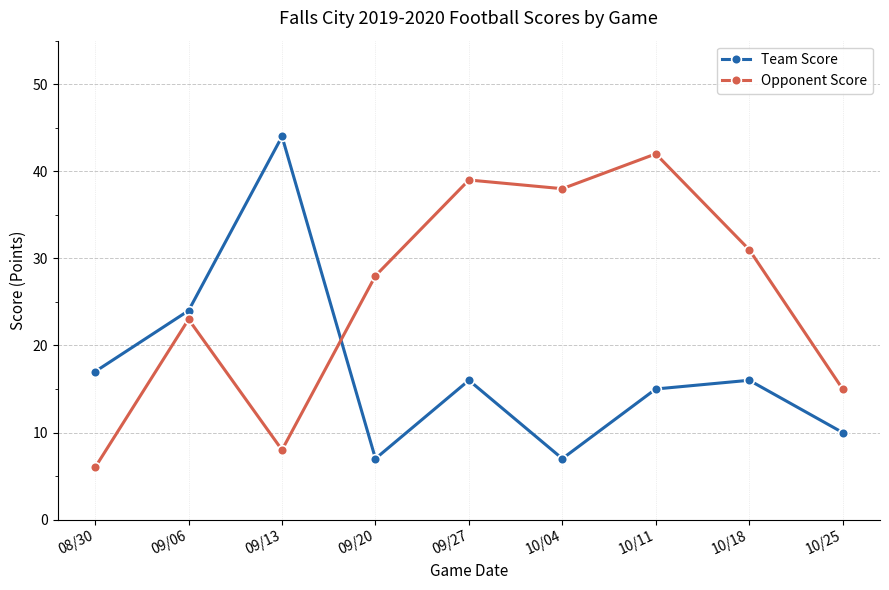

How many values in the Team Score series are below 16?

4